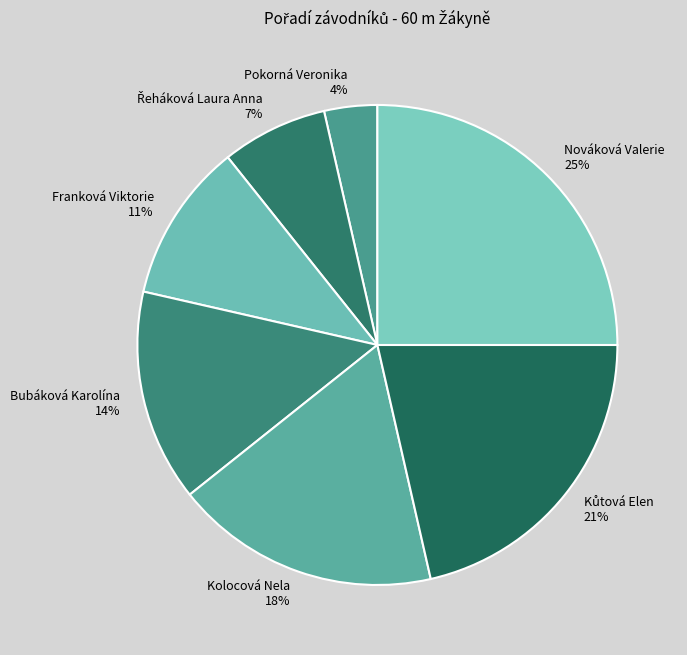

True or false: Bubáková Karolína accounts for 14% of the total.

True